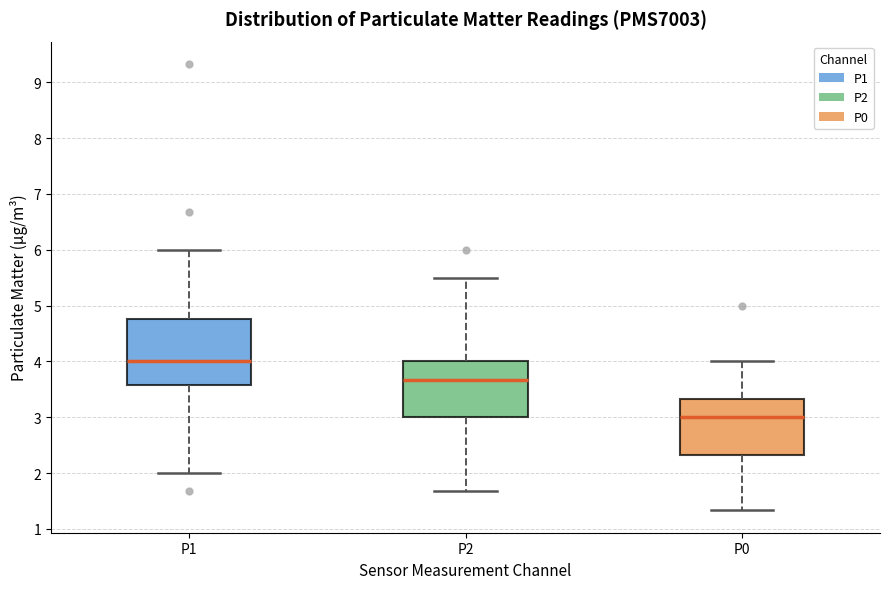

Which box is the tallest, from its lower edge to its upper edge?

P1